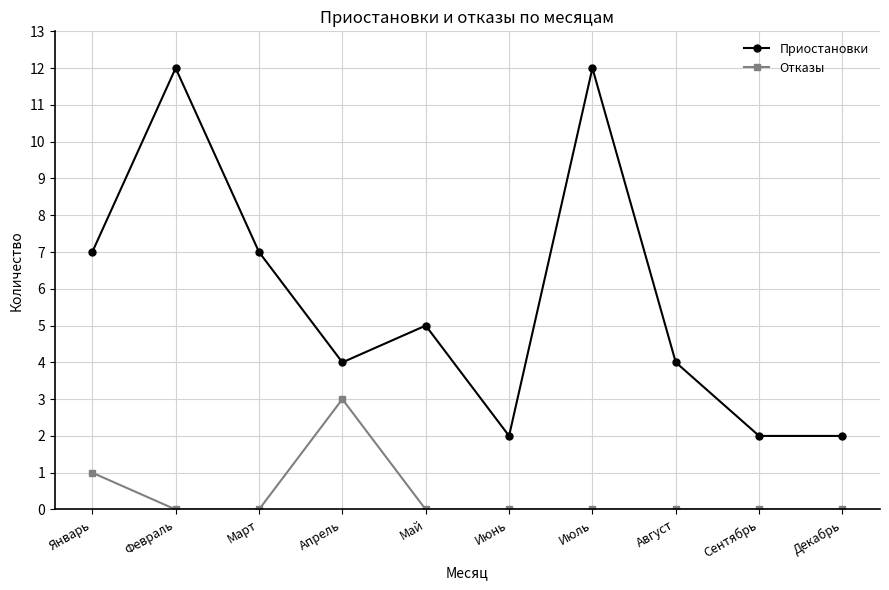

What is the label of the 10th point from the right?

Январь